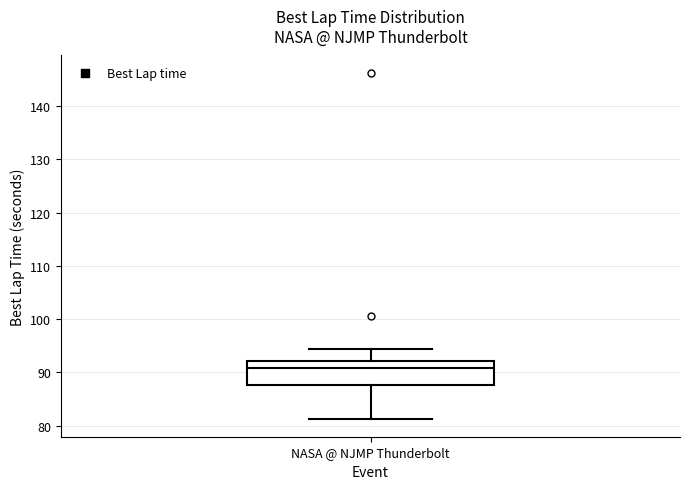

Where does the median line of the box for NASA @ NJMP Thunderbolt sit on the y-axis? The values are not printed on the chart, so give them approximately, as read against the axis.

91